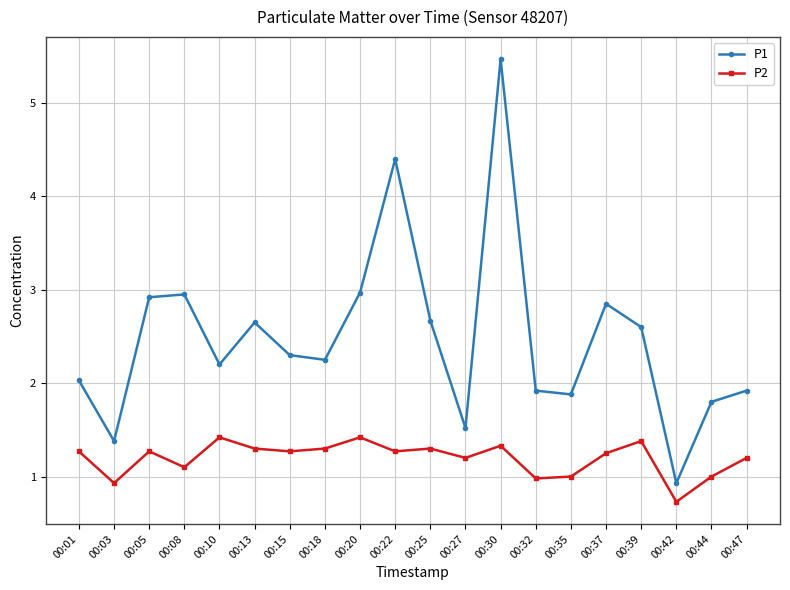

What is the spread (max minus min) of values at 00:44?

0.8